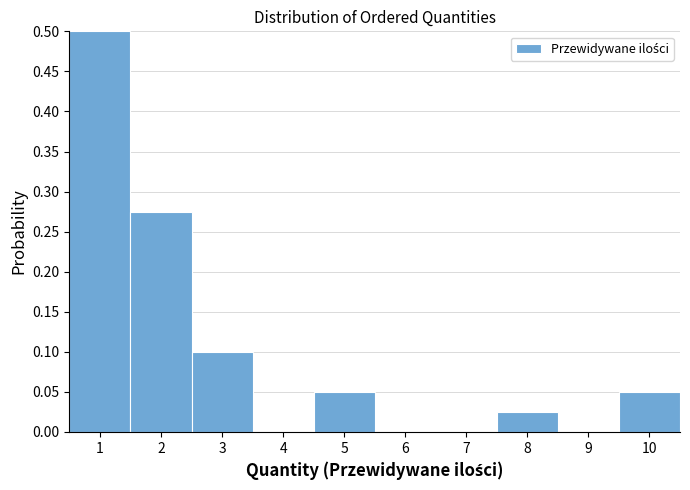

Reading left to right, transcribe this chart: for each bar, give the range it covers on the x-axis and its height. The values are not printed on the chart, so give them approximately, as read against the axis.

0.5 to 1.5: 0.500
1.5 to 2.5: 0.275
2.5 to 3.5: 0.100
3.5 to 4.5: 0
4.5 to 5.5: 0.050
5.5 to 6.5: 0
6.5 to 7.5: 0
7.5 to 8.5: 0.025
8.5 to 9.5: 0
9.5 to 10.5: 0.050